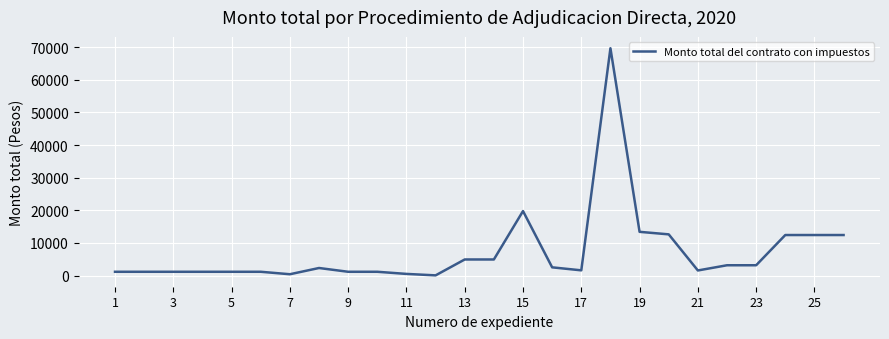

Is this an area chart (filled region under the line)?

No